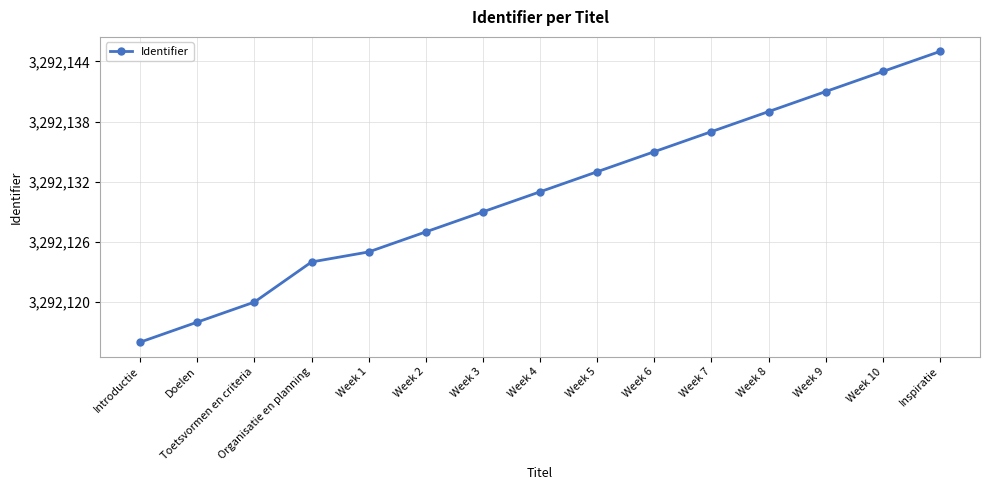

The value at Week 2 is 3292127. True or false?

True